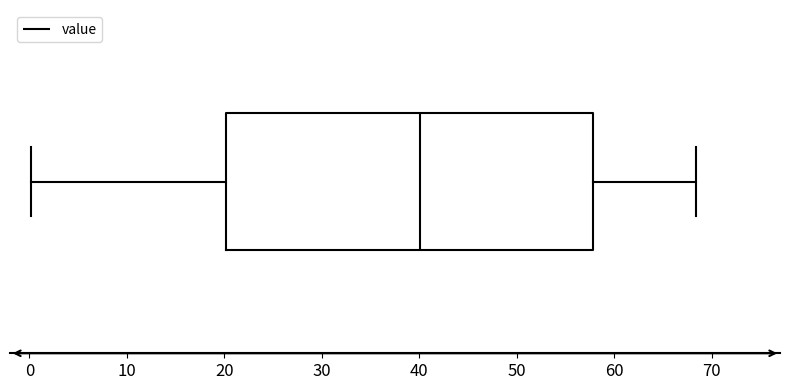

Transcribe this box plot: give where the median line is, the range the box spans, and where the two whiskers end, as read against the x-axis. The values are not printed on the chart, so give them approximately, as read against the axis.

median 40, box 20 to 58, whiskers 0 to 68